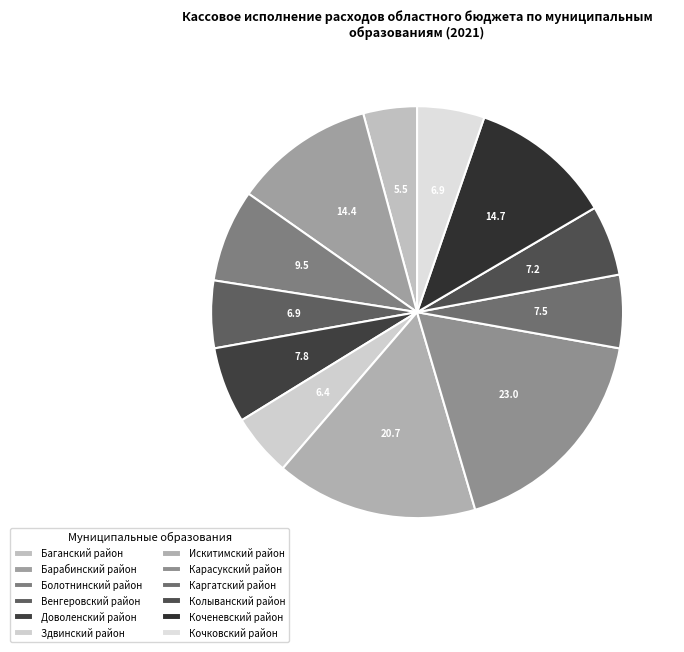

Do Каргатский район and Коченевский район together represent more than half of the pie?

No